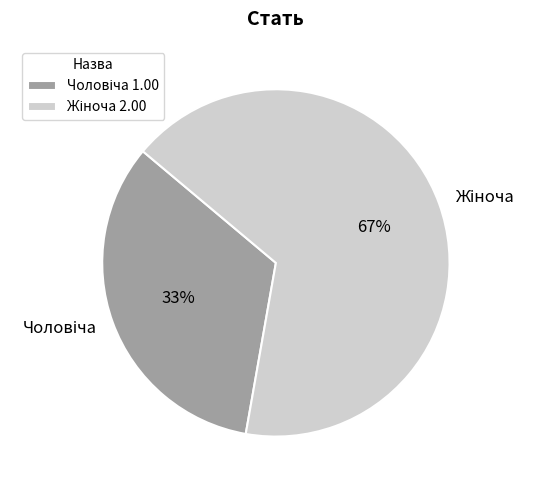

Is there any slice that represents more than half of the pie?

Yes